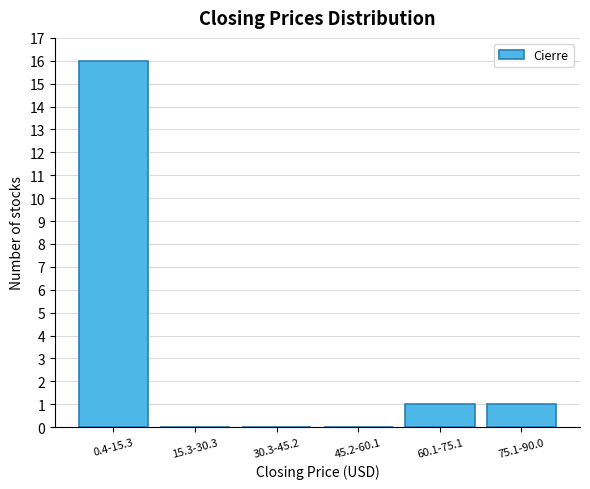

Reading left to right, extract all data points from this chart.

0.4-15.3=16	15.3-30.3=0	30.3-45.2=0	45.2-60.1=0	60.1-75.1=1	75.1-90.0=1